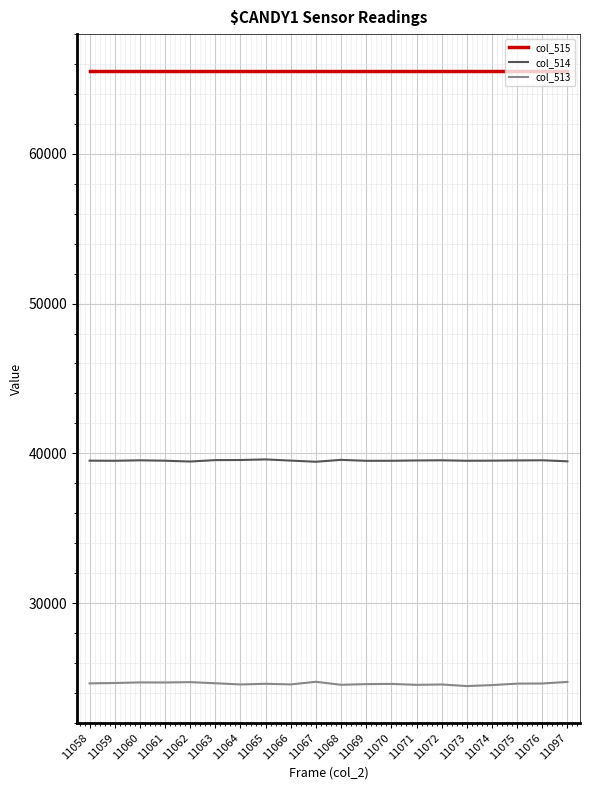

True or false: col_515 and col_514 intersect in this chart.

False